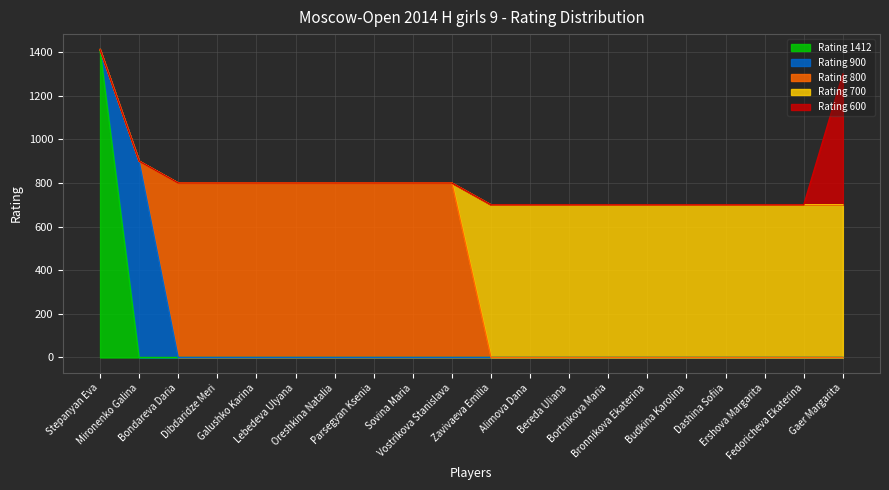

True or false: Rating 1412 has more than 2 points higher than both neighbors.

False